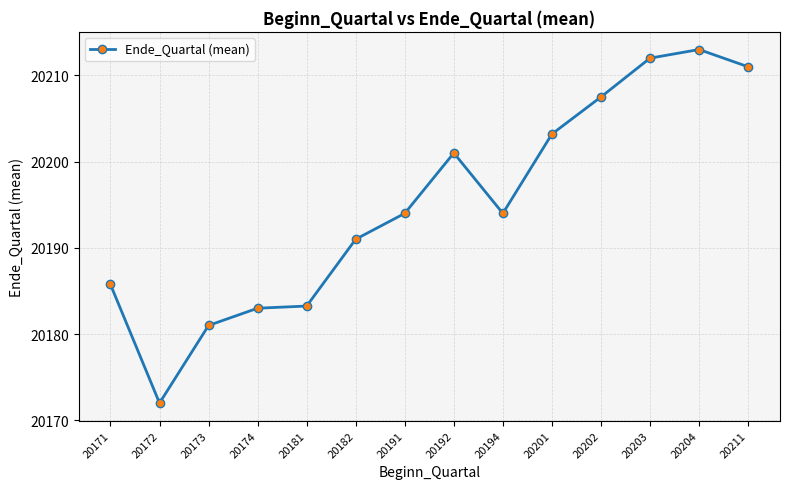

What is the sum of all values?

282731.7